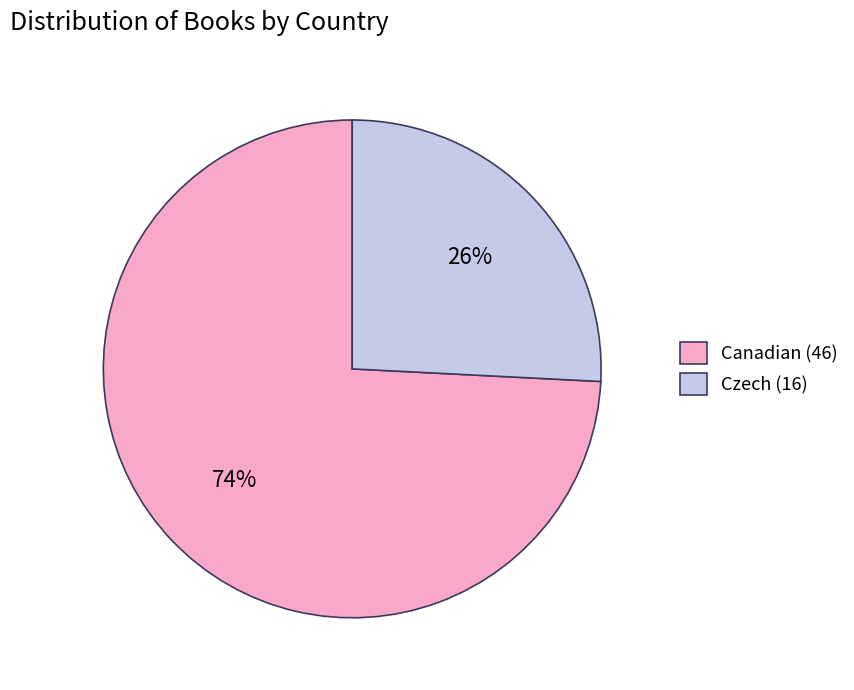

Count the number of slices in the pie.

2